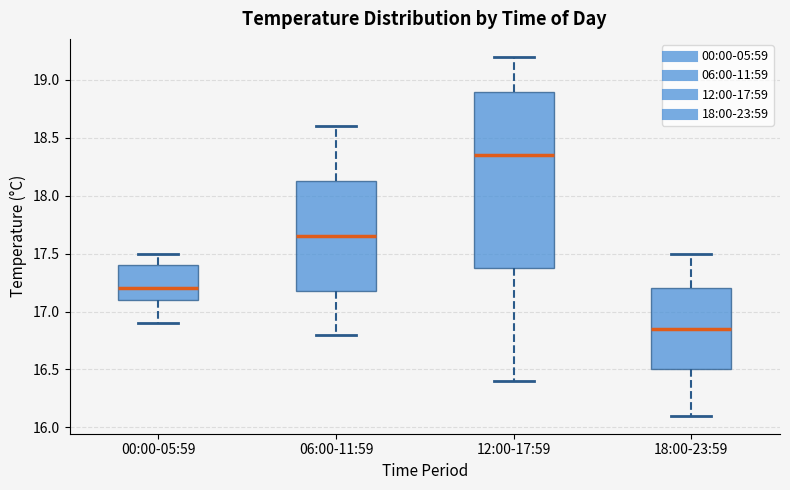

Comparing the boxes themselves (not the whiskers), which one is the tallest?

12:00-17:59